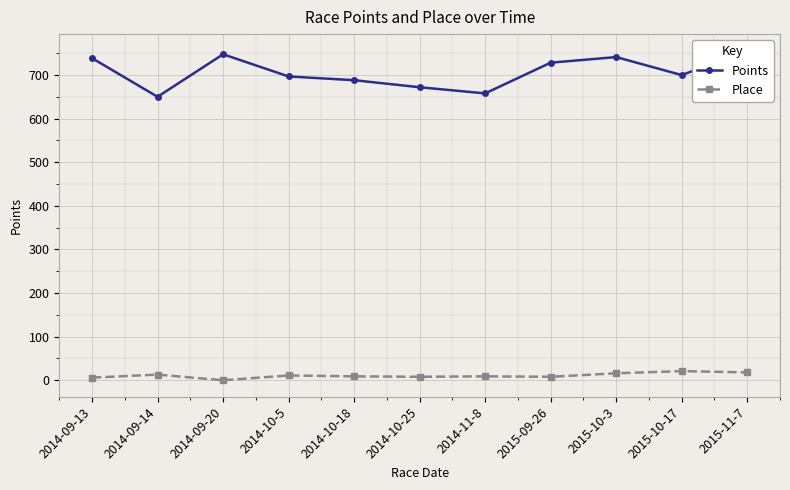

What is the difference between the Points values at 2014-10-18 and 2015-10-17?

11.7